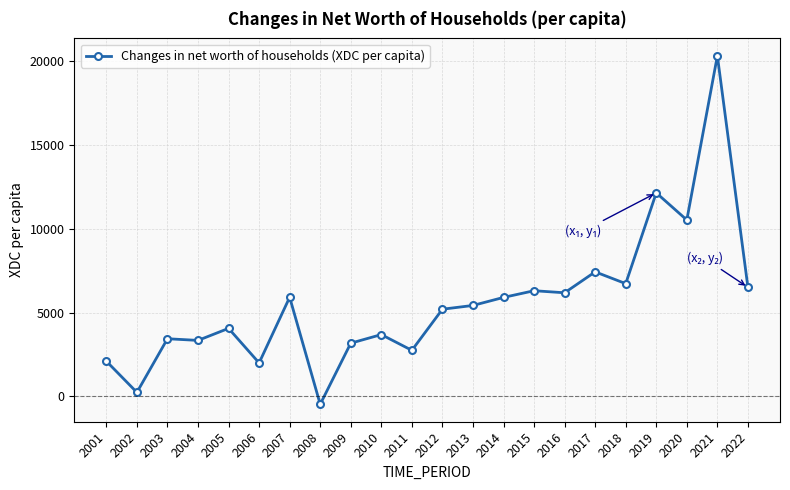

What is the value of the 13th point from the left?

5426.8